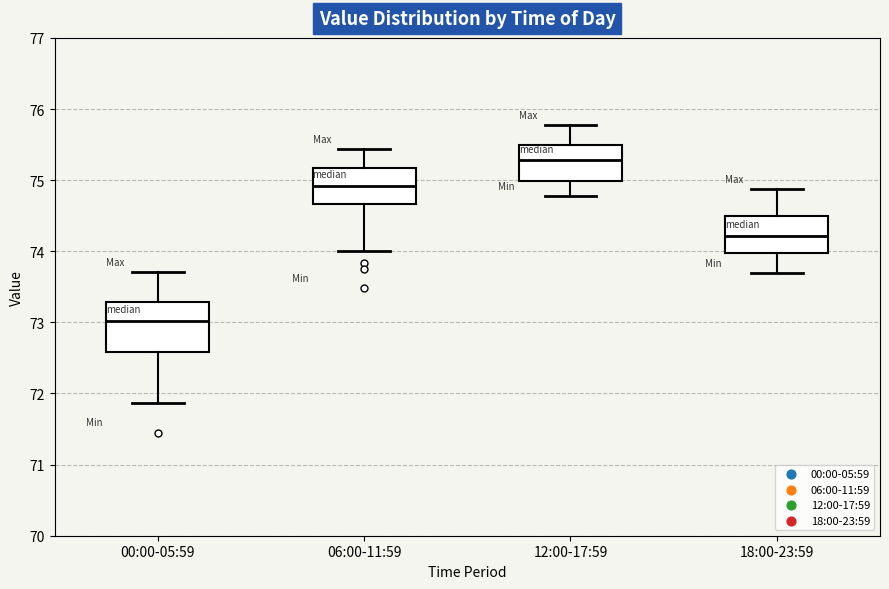

Where does the upper whisker of the box for 06:00-11:59 end on the y-axis? The values are not printed on the chart, so give them approximately, as read against the axis.

75.4